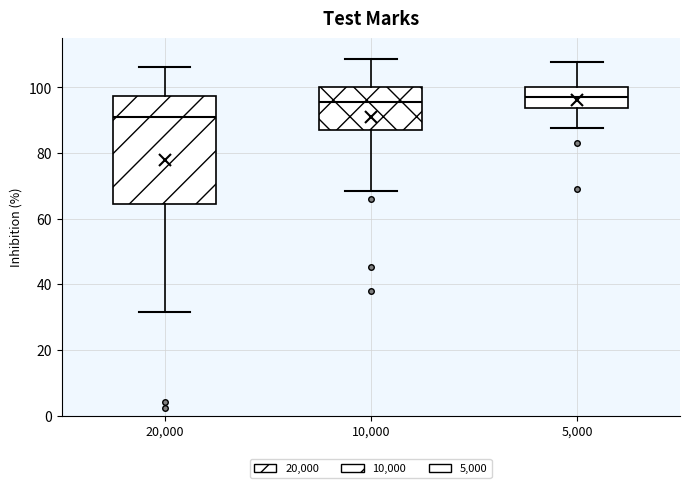

Where is the upper edge of the box at x = 20,000 on the y-axis? The values are not printed on the chart, so give them approximately, as read against the axis.

98